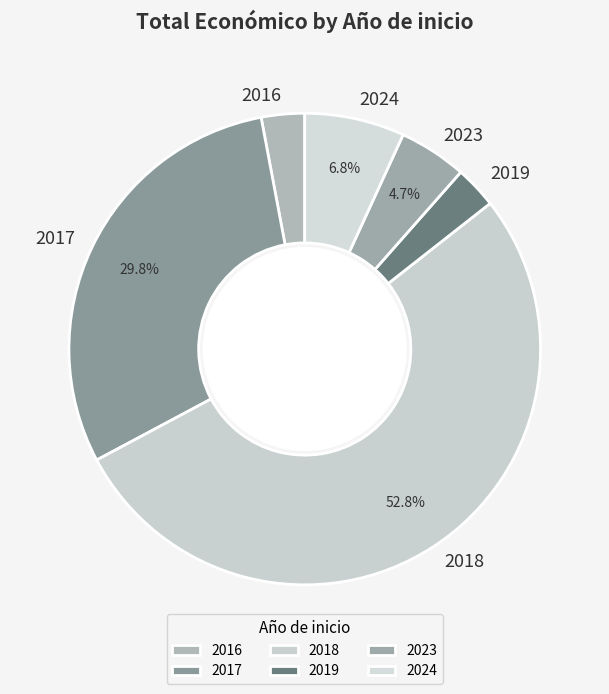

To the nearest percent, what is the difference between the 2023 and 2018 slice percentages?

48%